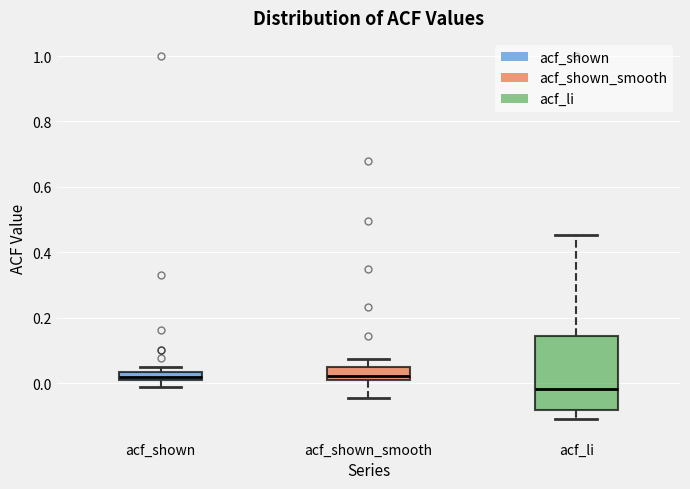

Comparing the boxes themselves (not the whiskers), which one is the tallest?

acf_li